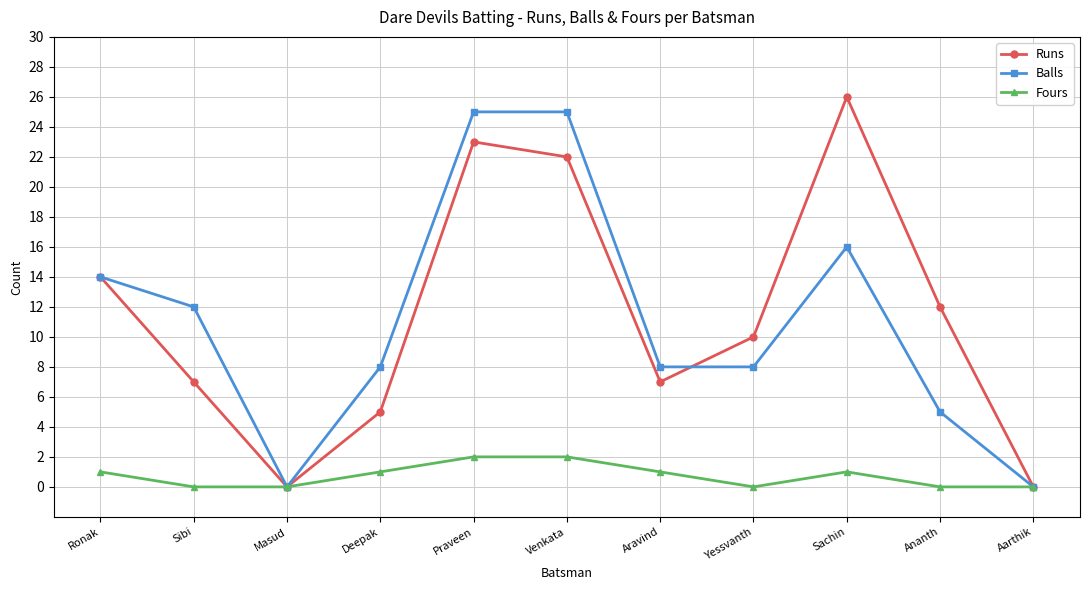

Does the chart have visible grid lines?

Yes